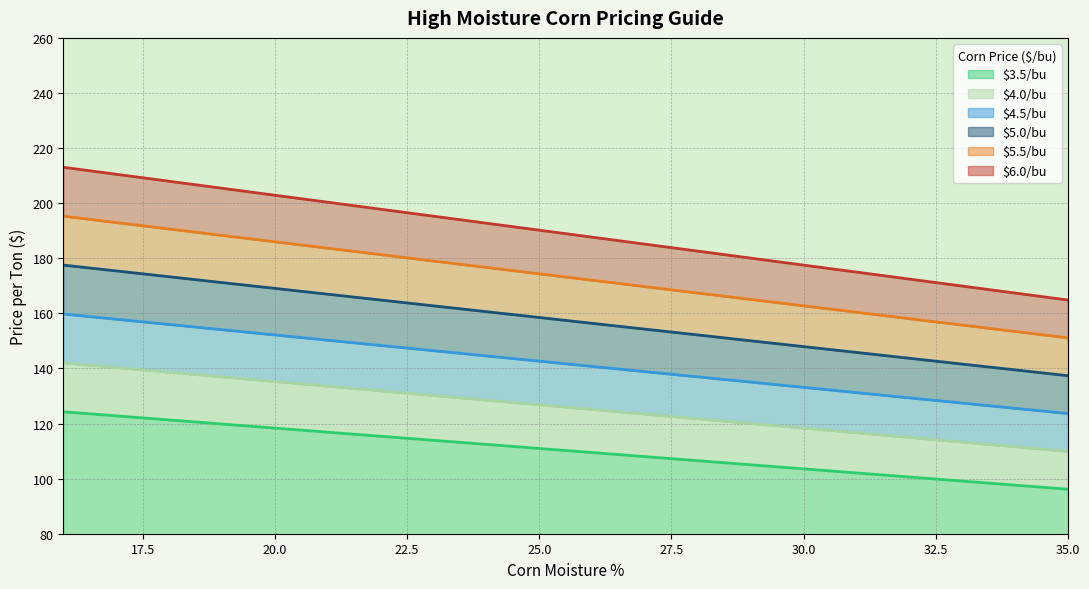

What are all the series names shown in the legend?

3.5, 4.0, 4.5, 5.0, 5.5, 6.0